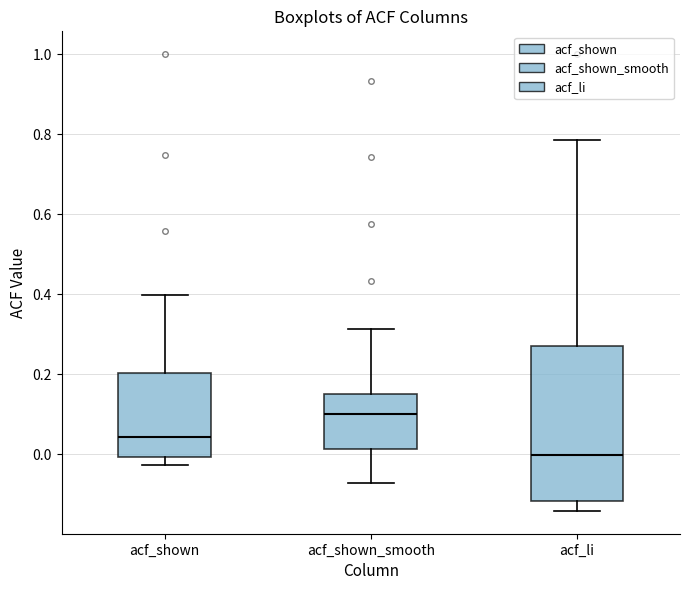

Reading left to right, read every box against the y-axis: the position of its median line, the range the box covers, and the ends of its whiskers. The values are not printed on the chart, so give them approximately, as read against the axis.

acf_shown: median 0.04, box 0.00 to 0.20, whiskers -0.02 to 0.40
acf_shown_smooth: median 0.10, box 0.02 to 0.16, whiskers -0.08 to 0.32
acf_li: median 0.00, box -0.12 to 0.28, whiskers -0.14 to 0.78